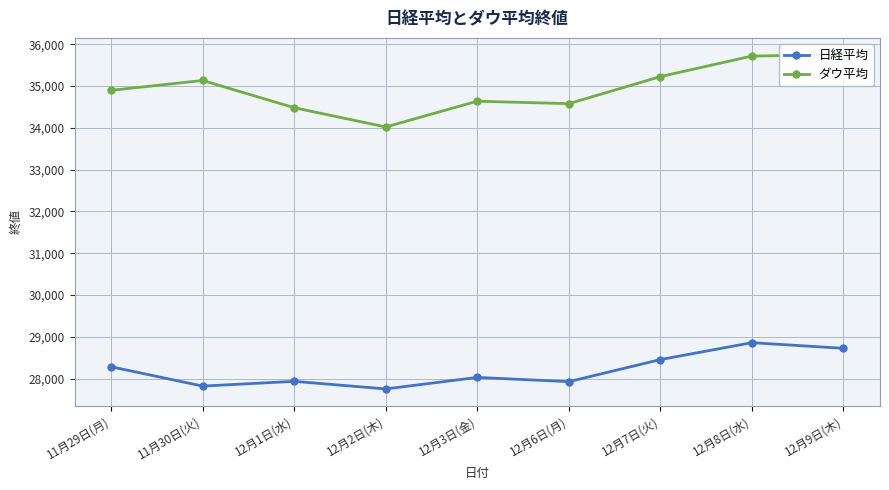

True or false: ダウ平均 has more than 1 interior local peaks.

True